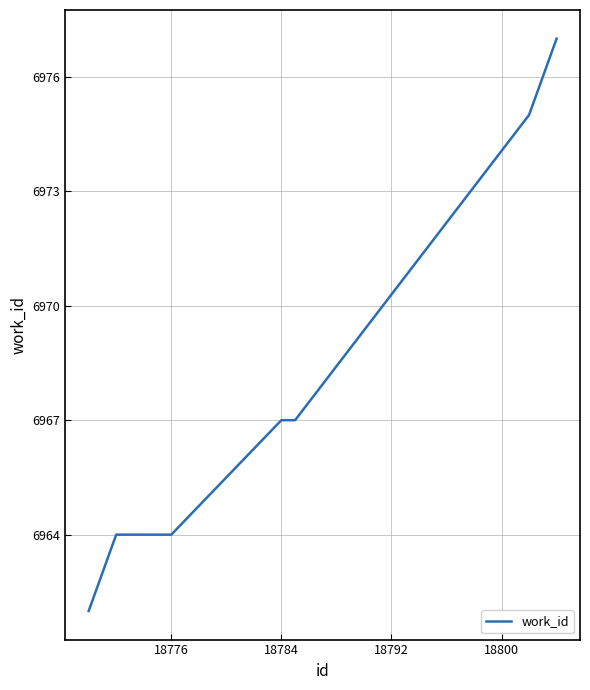

Reading left to right, what are all the values shown in this chart?

6962	6964	6964	6964	6964	6964	6967	6967	6975	6977